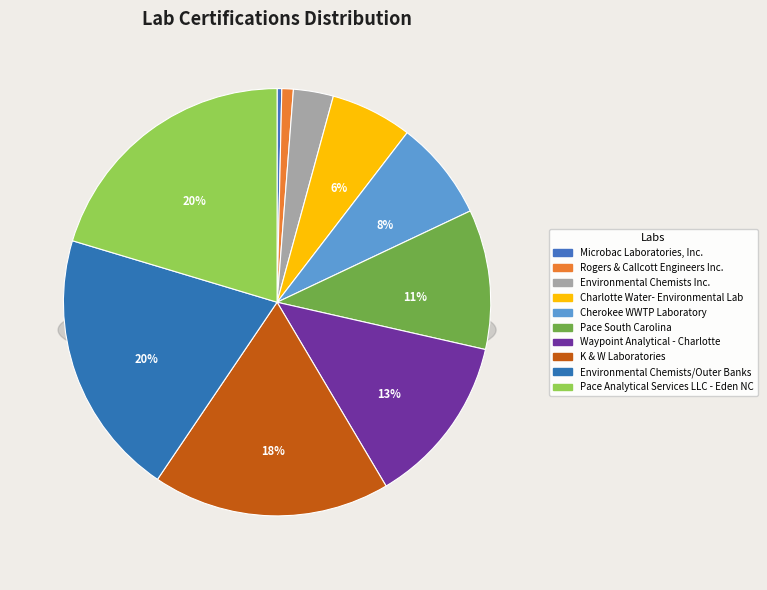

What portion of the pie excludes Environmental Chemists Inc.?

97.0%